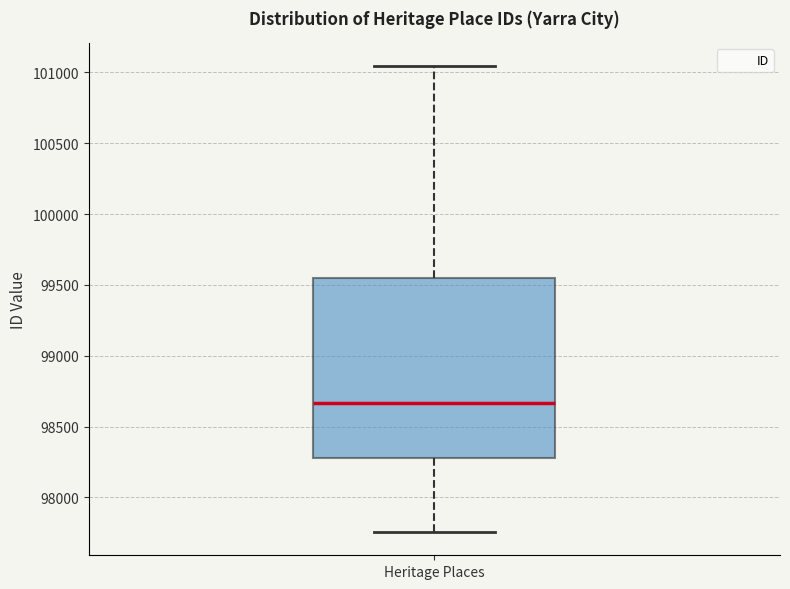

Read this box plot against the y-axis: the position of the median line, the range covered by the box, and the ends of both whiskers. The values are not printed on the chart, so give them approximately, as read against the axis.

median 98650, box 98300 to 99550, whiskers 97750 to 101050